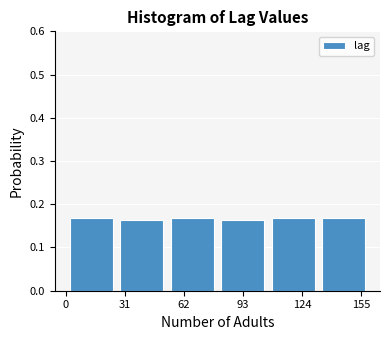

What is the height of the bar covering 53.0 to 79.5 on the x-axis? Neither the bar edges nor the heights are printed on the chart, so give them approximately, as read against the axes.

0.17